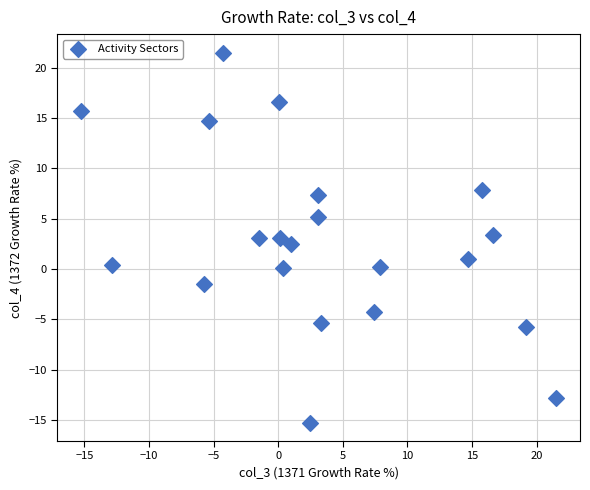

What is the range of Y values (max minus min)?

36.8